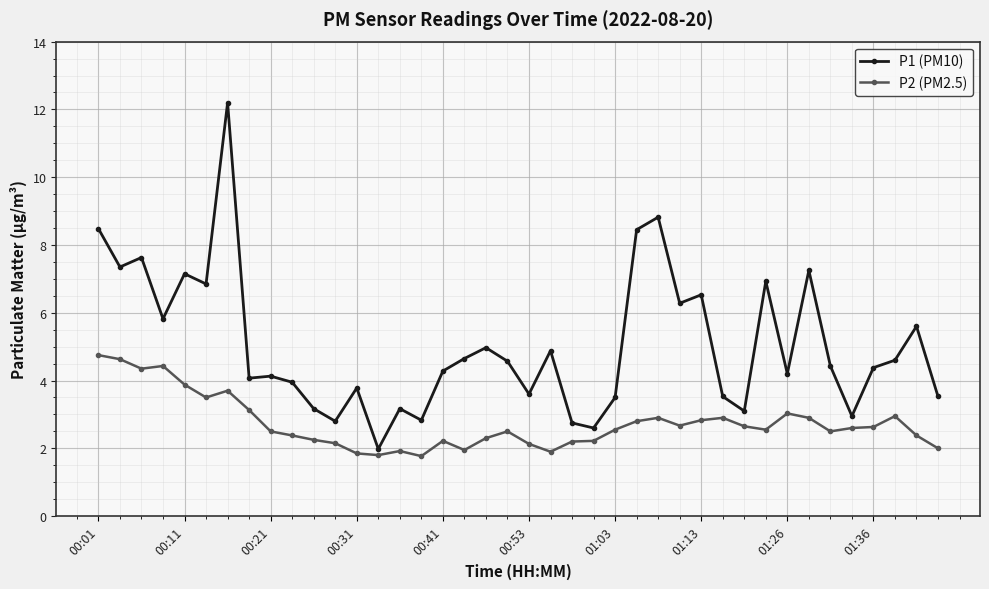

What is the sum of all P1 (PM10) values?

201.7